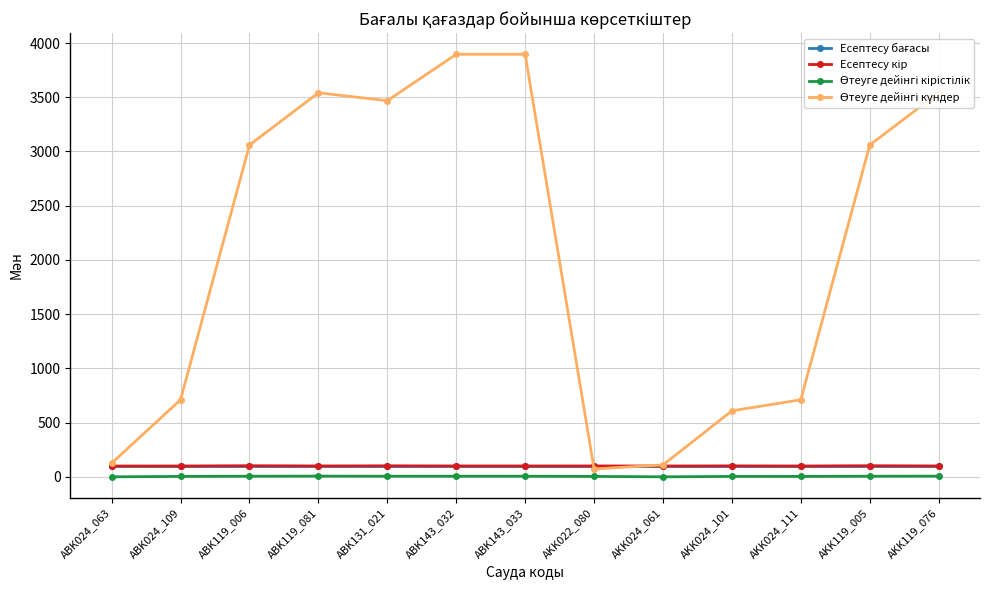

What is the label of the 11th point from the right?

ABK119_006